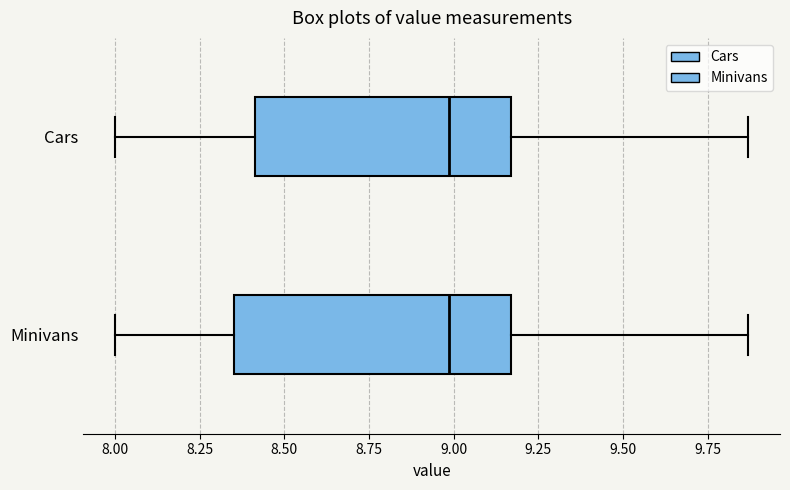

Reading bottom to top, transcribe this box plot: for each box, give where its median line is, the range the box spans, and where its two whiskers end, as read against the x-axis. The values are not printed on the chart, so give them approximately, as read against the axis.

Minivans: median 9.00, box 8.35 to 9.15, whiskers 8.00 to 9.85
Cars: median 9.00, box 8.40 to 9.15, whiskers 8.00 to 9.85